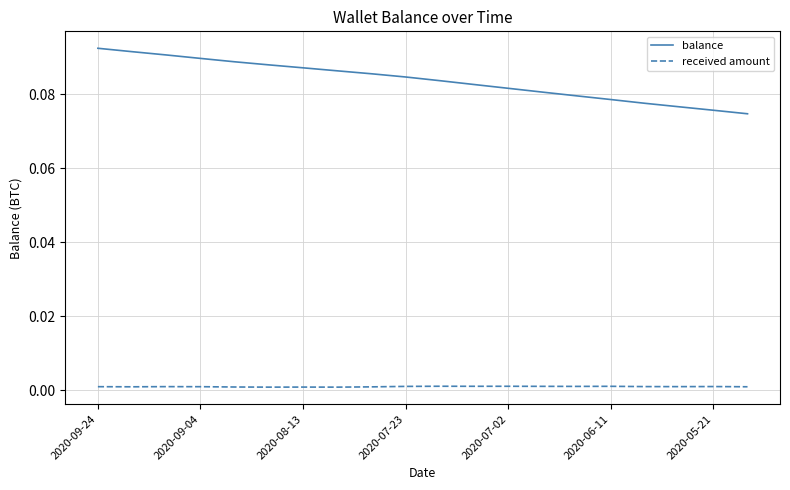

Rank the series by their average value, from lowest to highest.

received amount, balance